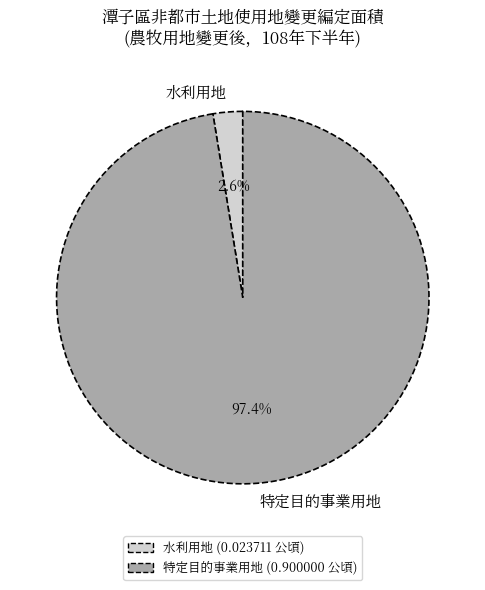

To the nearest percent, what is the difference between the 水利用地 and 特定目的事業用地 slice percentages?

95%